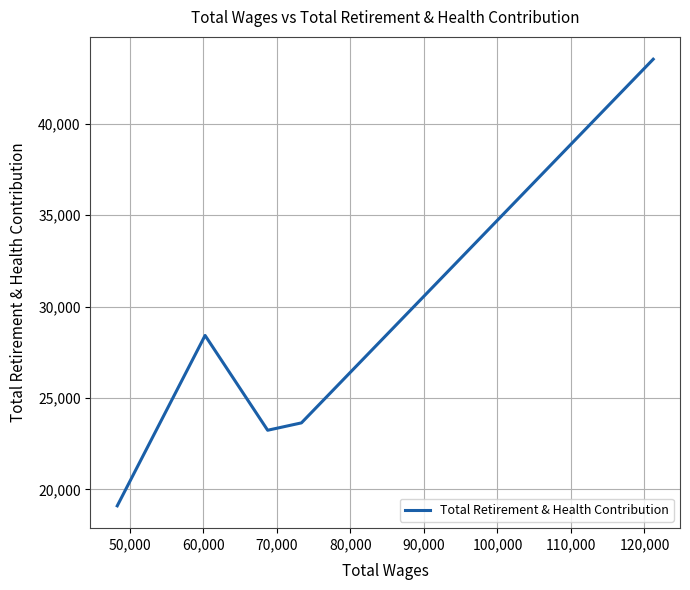

True or false: the data has more than 0 interior local peaks.

True